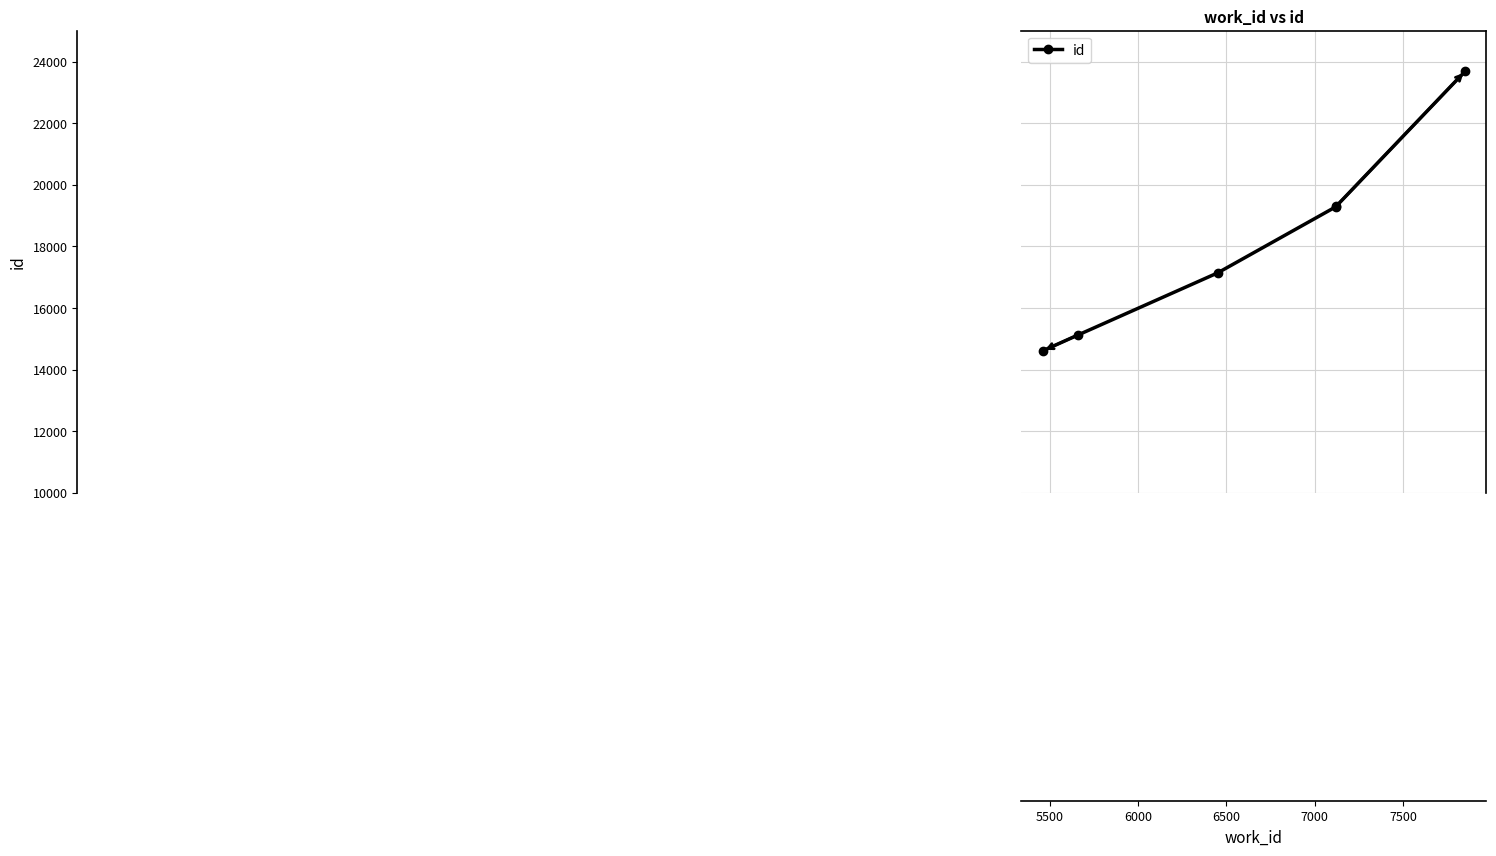

What is the value of the 2nd point from the left?

15123